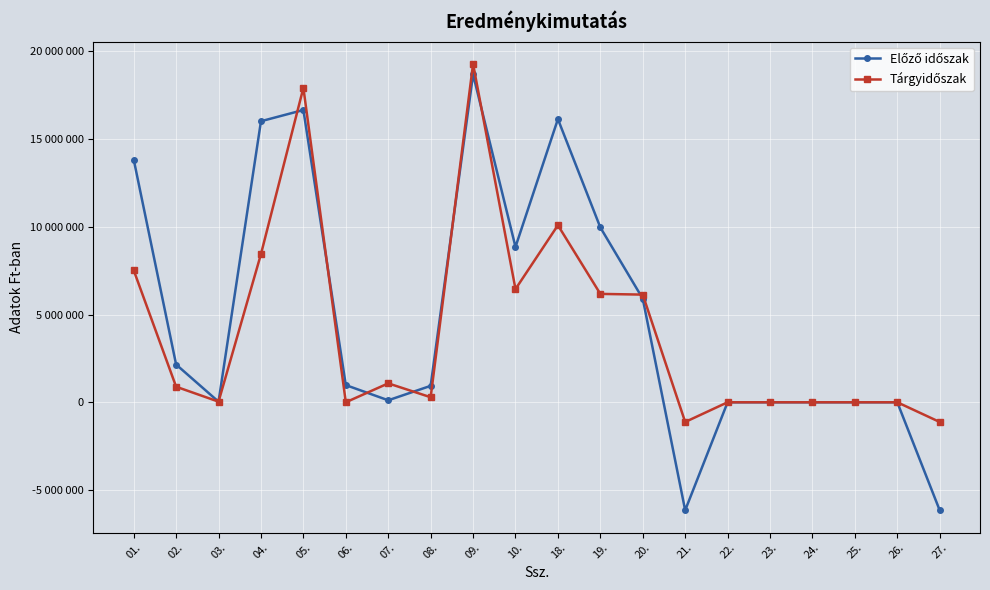

Which category has the lowest value in the Tárgyidőszak series?

21.